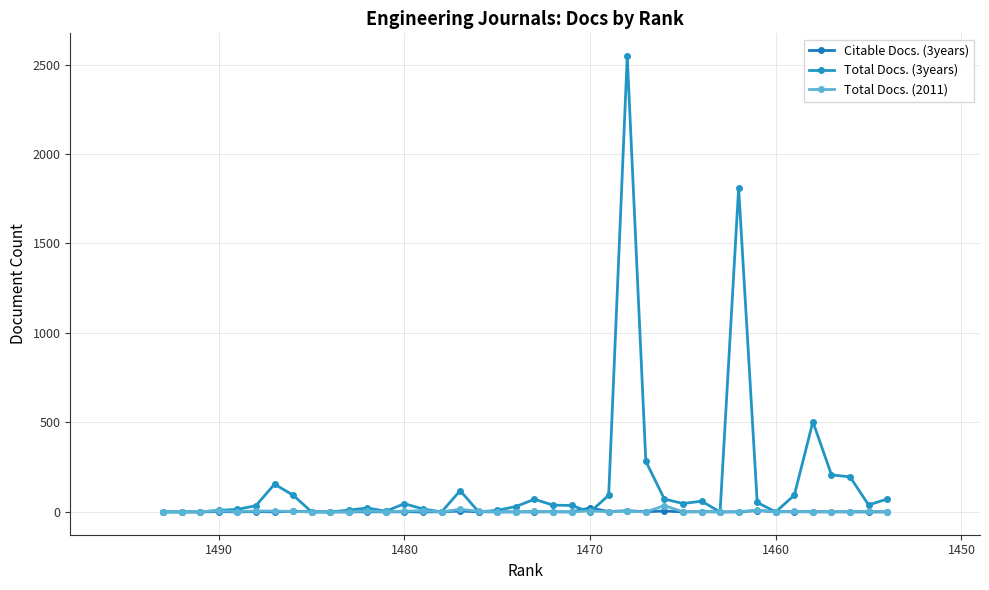

How many distinct data groups are displayed?

3